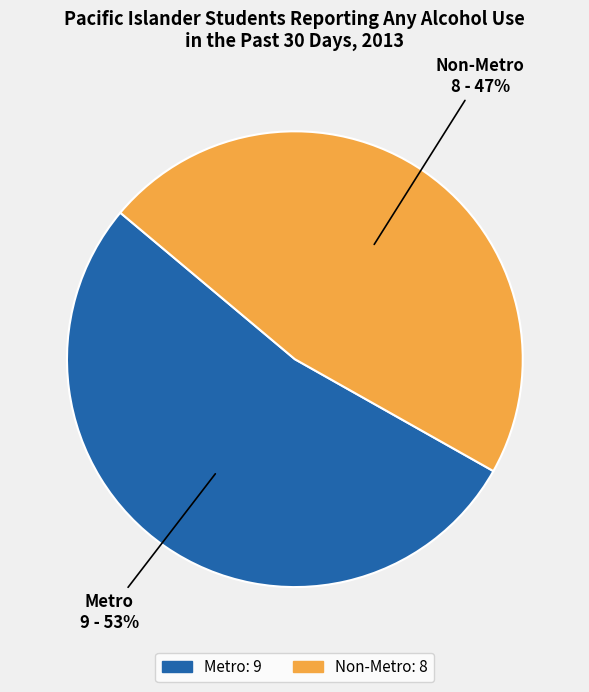

To the nearest percent, what is the combined percentage of Non-Metro and Metro?

100%